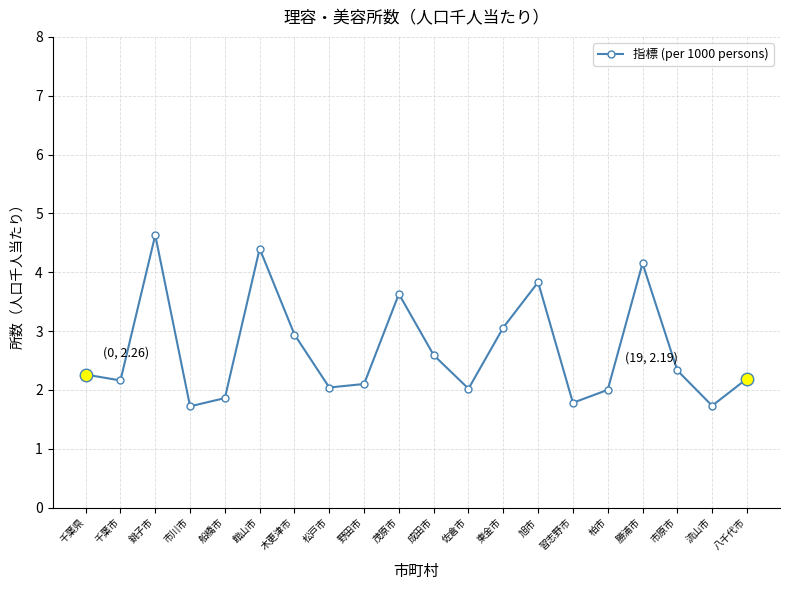

What is the minimum value shown in the chart?

1.7